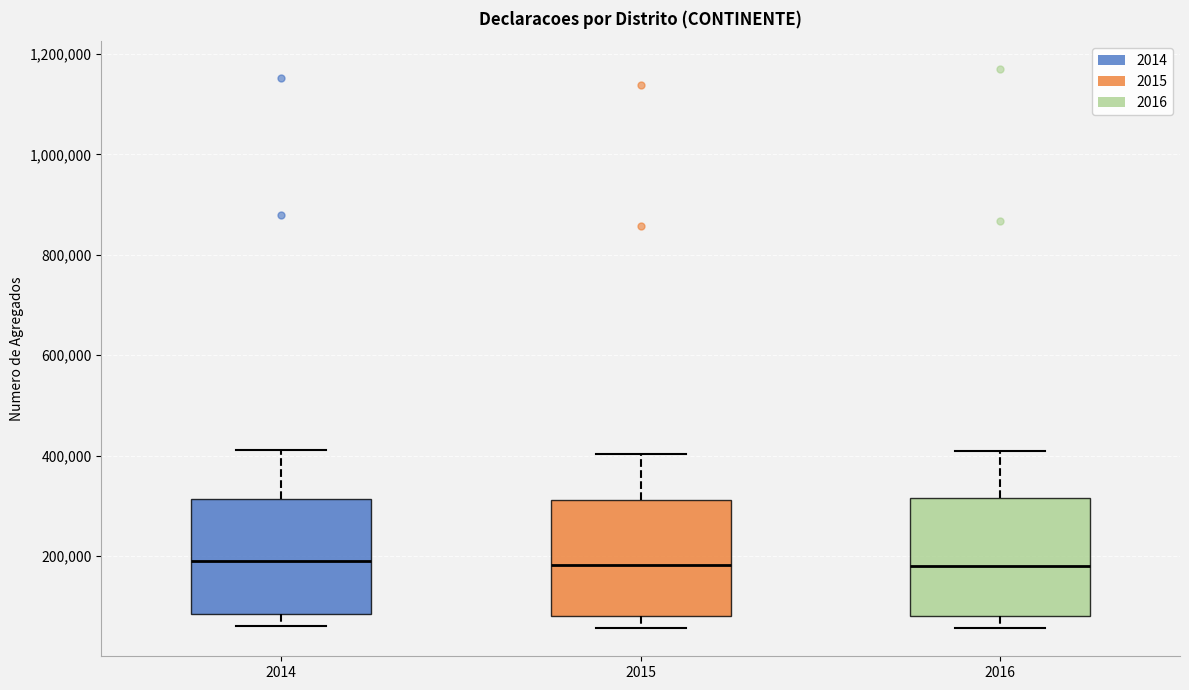

Reading left to right, read every box against the y-axis: the position of its median line, the range the box covers, and the ends of its whiskers. The values are not printed on the chart, so give them approximately, as read against the axis.

2014: median 180000, box 80000 to 320000, whiskers 60000 to 420000
2015: median 180000, box 80000 to 320000, whiskers 60000 to 400000
2016: median 180000, box 80000 to 320000, whiskers 60000 to 400000